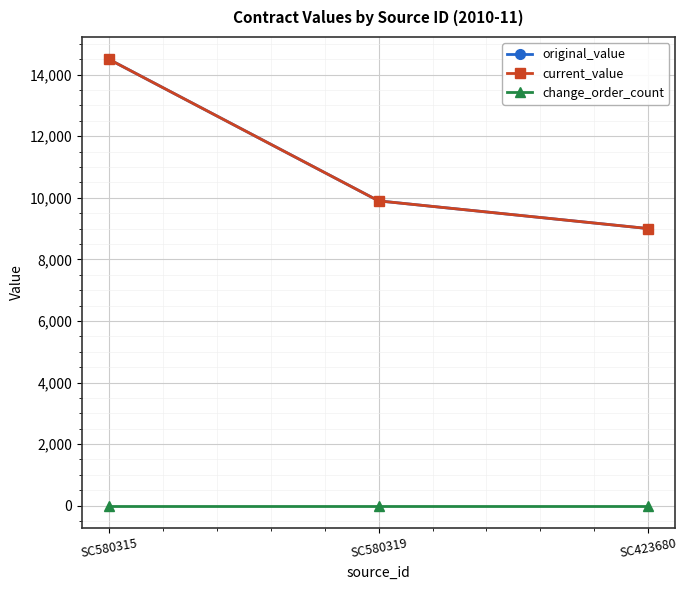

Which label corresponds to the smallest value in the chart?

SC580315